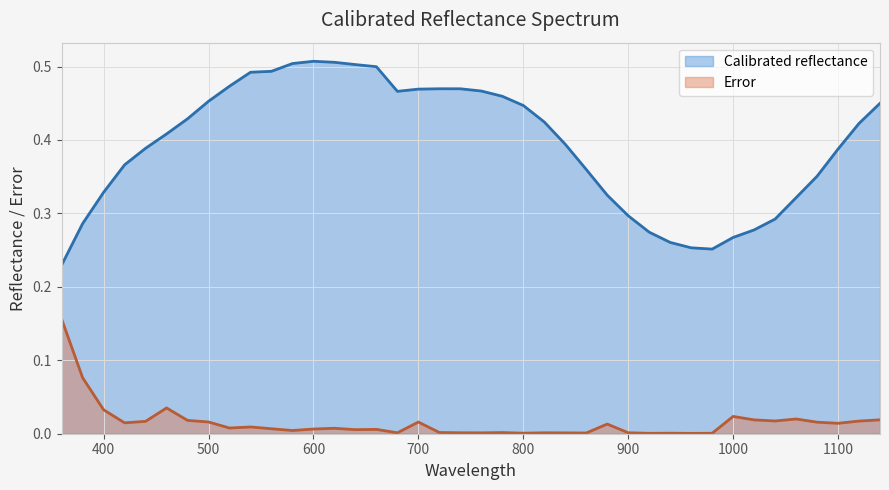

Rank the categories by Calibrated reflectance value from lowest to highest.

360.0, 980.0, 960.0, 940.0, 1000.0, 920.0, 1020.0, 380.0, 1040.0, 900.0, 1060.0, 880.0, 400.0, 1080.0, 860.0, 420.0, 1100.0, 440.0, 840.0, 460.0, 1120.0, 820.0, 480.0, 800.0, 1140.0, 500.0, 780.0, 680.0, 760.0, 700.0, 740.0, 720.0, 520.0, 540.0, 560.0, 660.0, 640.0, 580.0, 620.0, 600.0